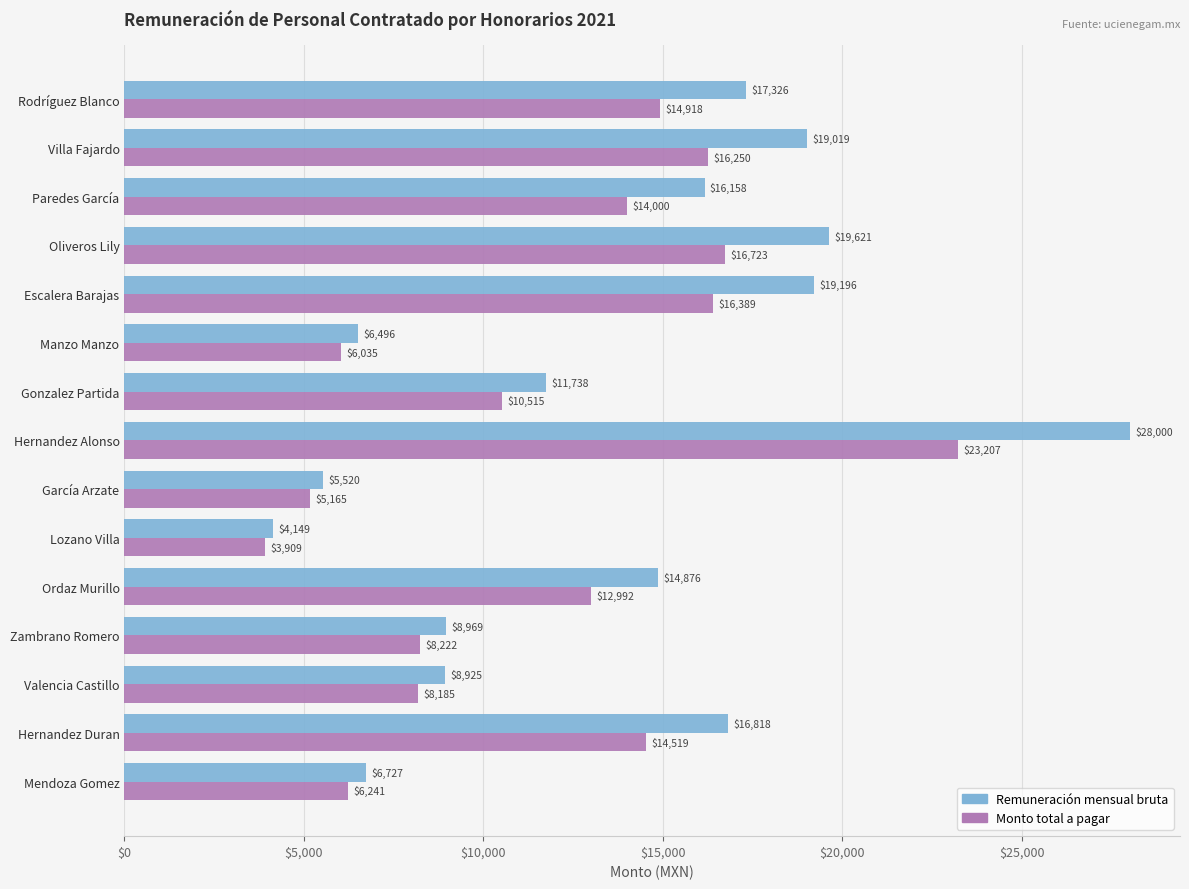

At which label is Monto total a pagar closest to 13558?

Paredes García